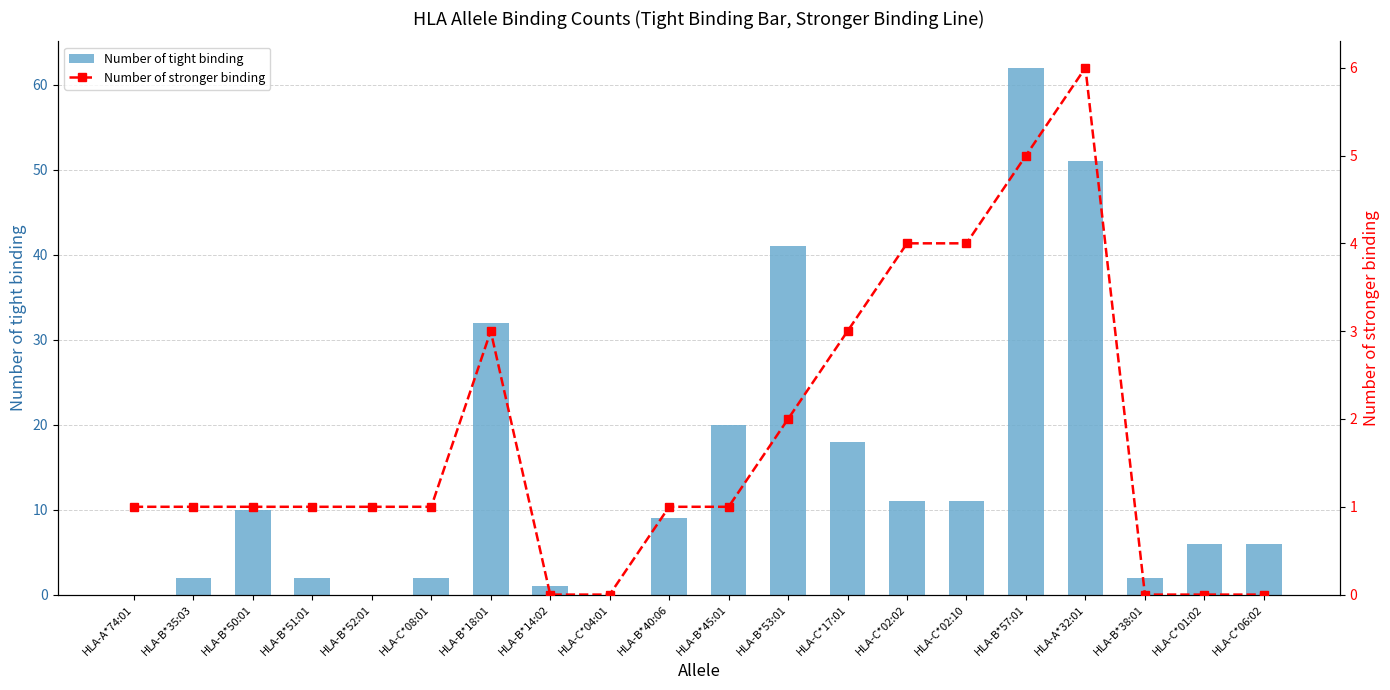

What is the greatest value displayed?

62